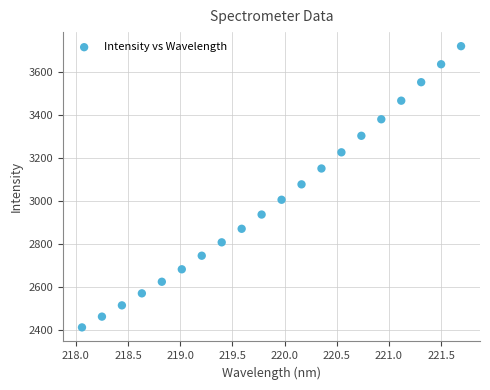

What is the range of Y values (max minus min)?

1312.0